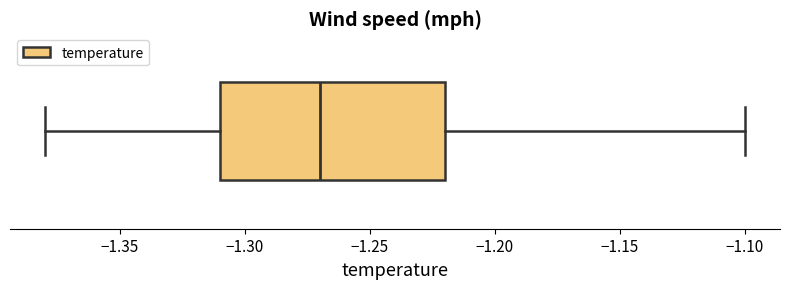

Transcribe this box plot: give where the median line is, the range the box spans, and where the two whiskers end, as read against the x-axis. The values are not printed on the chart, so give them approximately, as read against the axis.

median -1.27, box -1.31 to -1.22, whiskers -1.38 to -1.10